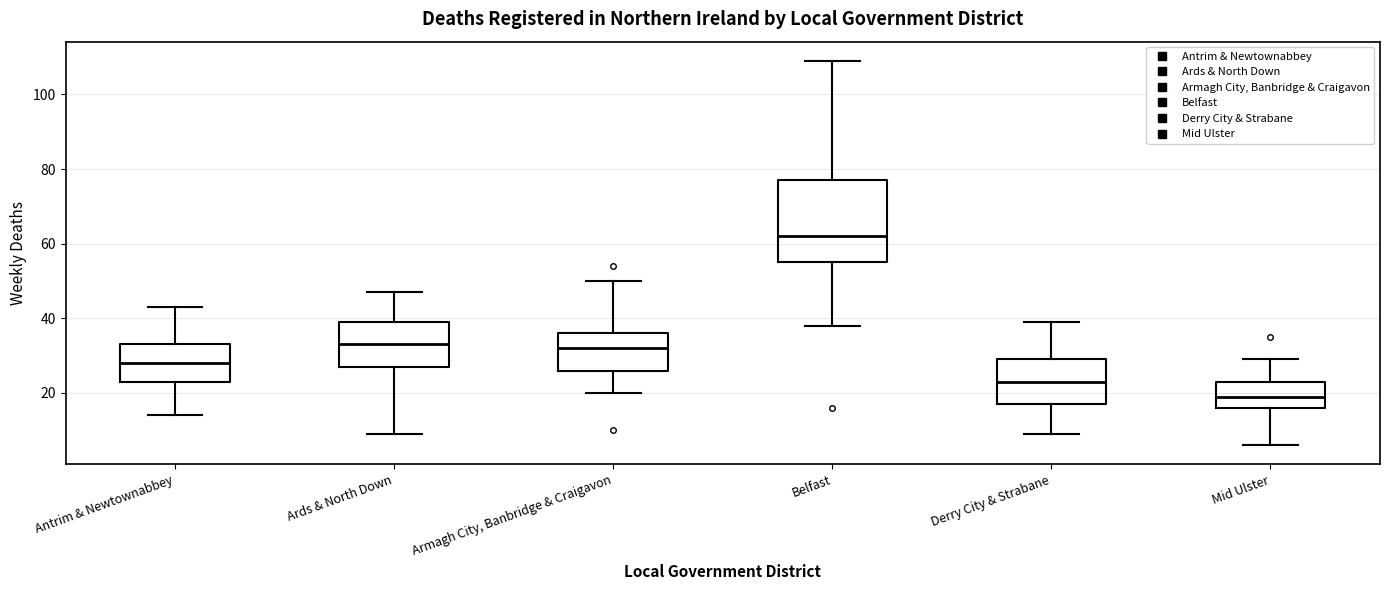

Which box's median line is the lowest?

Mid Ulster